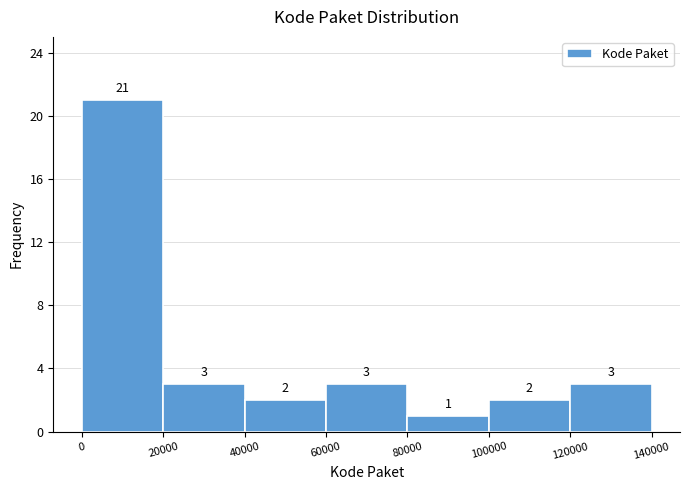

Which range on the x-axis has the tallest bar?

0 to 20000